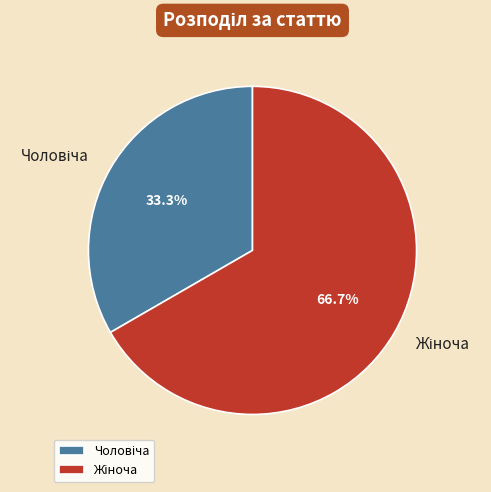

Is there any slice that represents more than half of the pie?

Yes